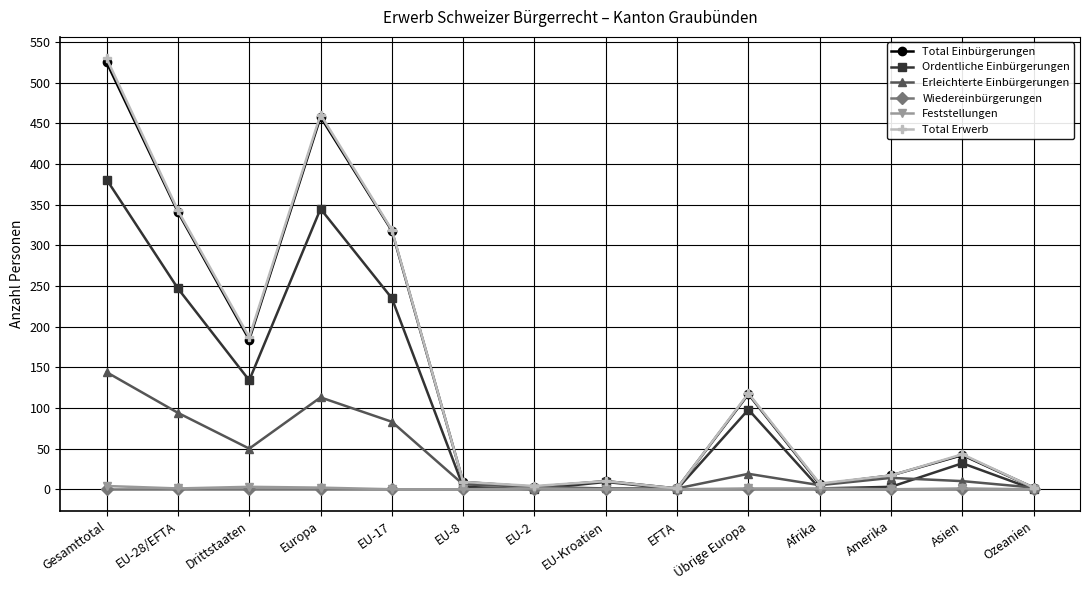

What is the value of the Erleichterte Einbürgerungen point at the 2nd from the left?

94